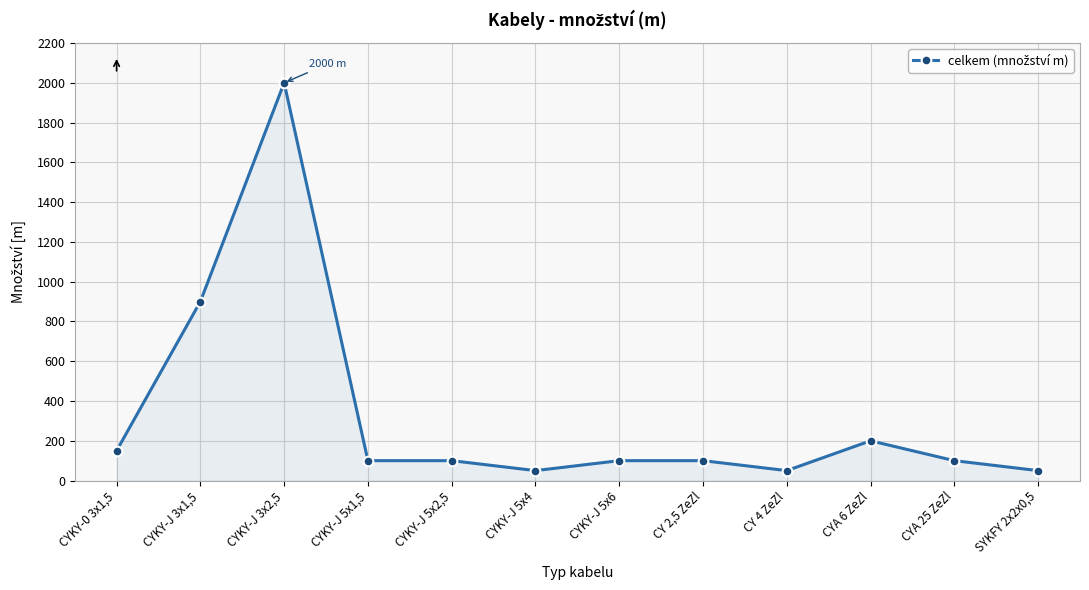

True or false: there are more than 0 points higher than both neighbors.

True